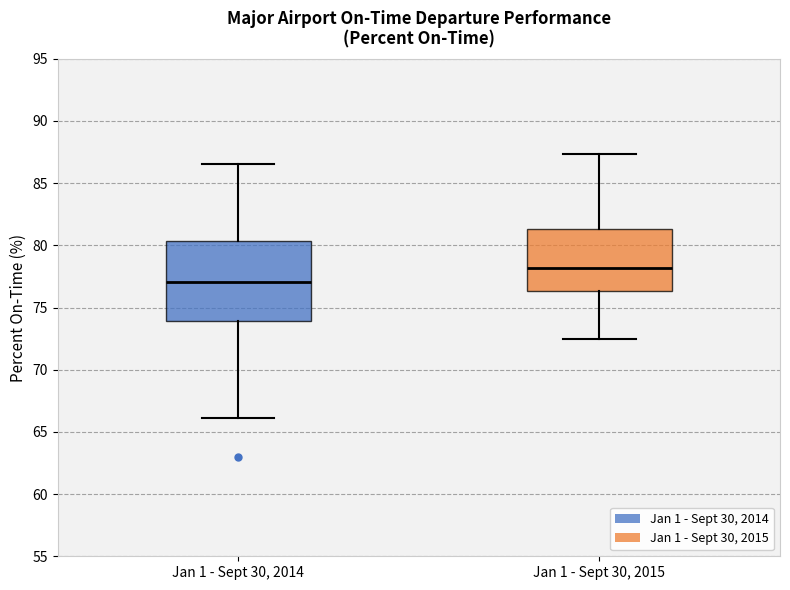

Reading left to right, read every box against the y-axis: the position of its median line, the range the box covers, and the ends of its whiskers. The values are not printed on the chart, so give them approximately, as read against the axis.

Jan 1 - Sept 30, 2014: median 77.0, box 74.0 to 80.5, whiskers 66.0 to 86.5
Jan 1 - Sept 30, 2015: median 78.0, box 76.5 to 81.5, whiskers 72.5 to 87.5